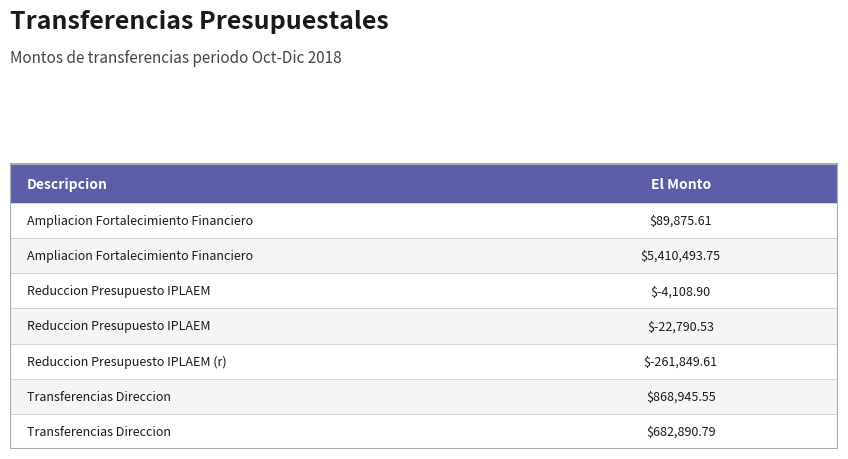

What is the smallest value displayed?

-261849.6